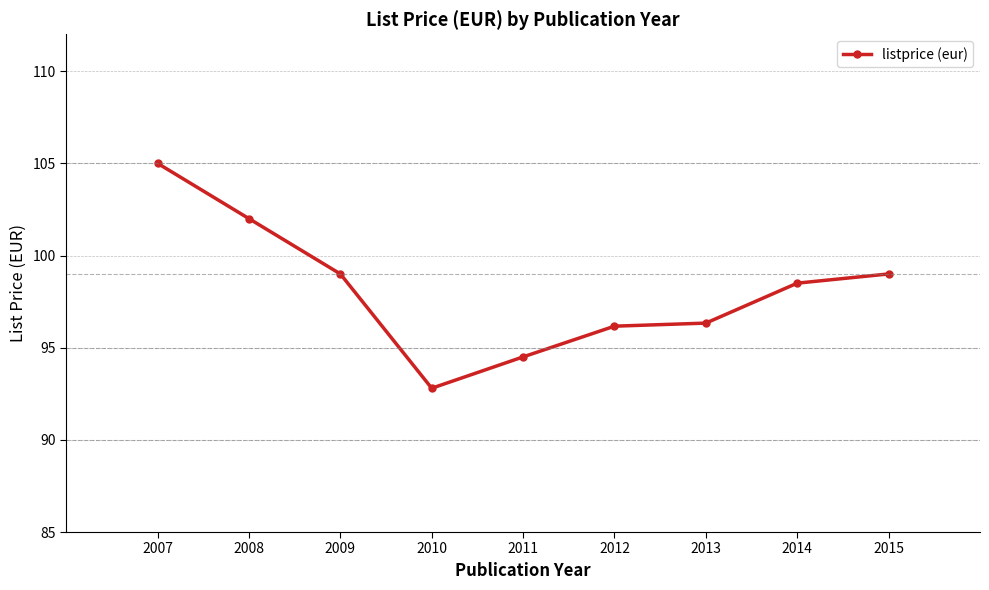

Does the chart have visible grid lines?

Yes